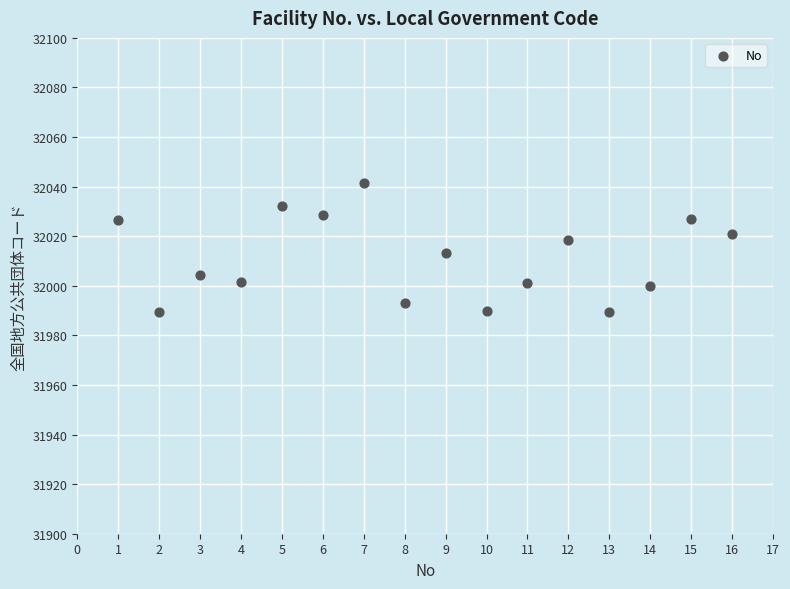

What is the range of Y values (max minus min)?

52.0